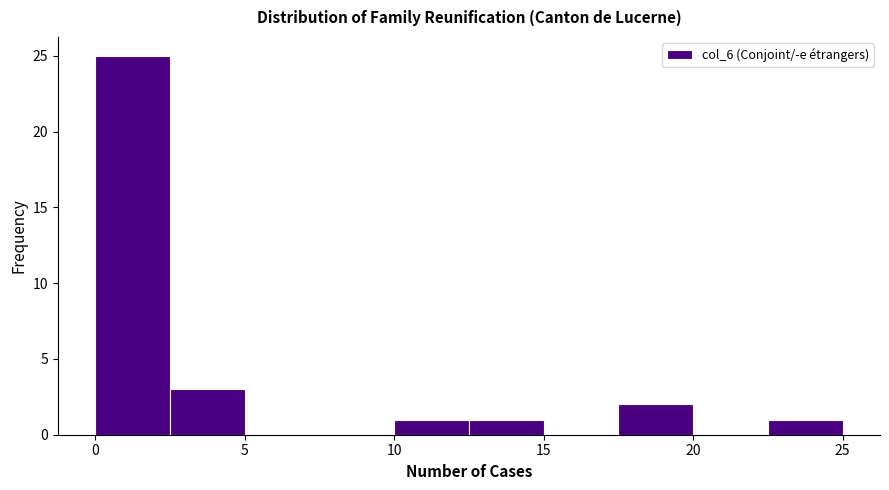

Reading left to right, transcribe this chart: for each bar, give the range it covers on the x-axis and its height. The values are not printed on the chart, so give them approximately, as read against the axis.

0.0 to 2.5: 25
2.5 to 5.0: 3
5.0 to 7.5: 0
7.5 to 10.0: 0
10.0 to 12.5: 1
12.5 to 15.0: 1
15.0 to 17.5: 0
17.5 to 20.0: 2
20.0 to 22.5: 0
22.5 to 25.0: 1